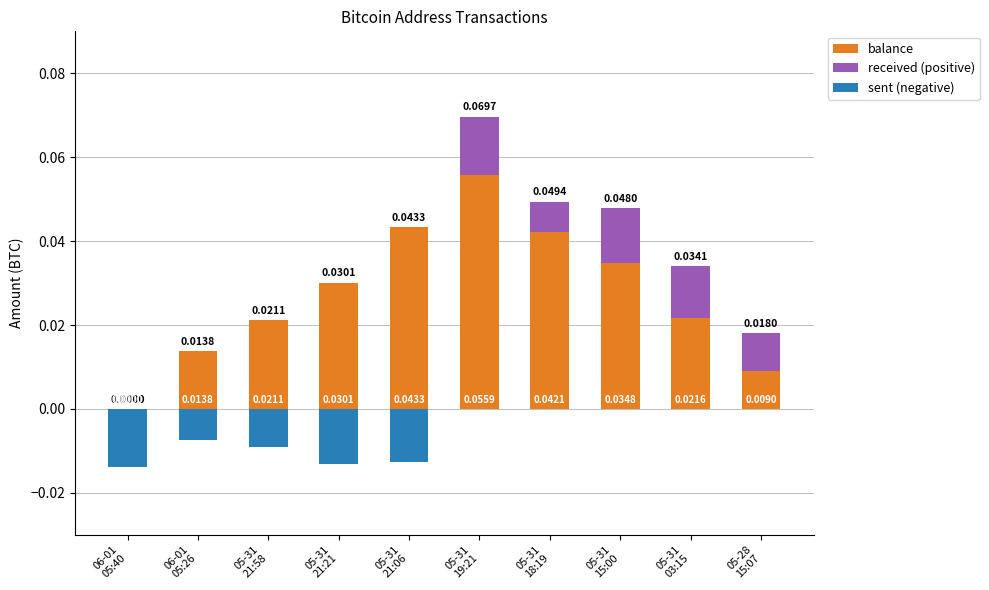

How many bars are there in total?

30